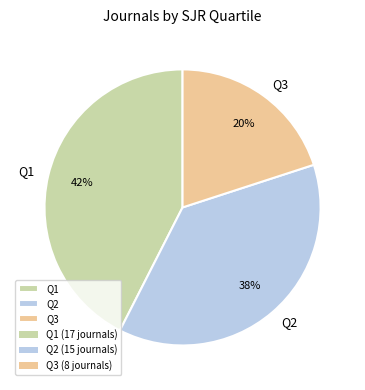

Rank the categories by value from lowest to highest.

Q3, Q2, Q1